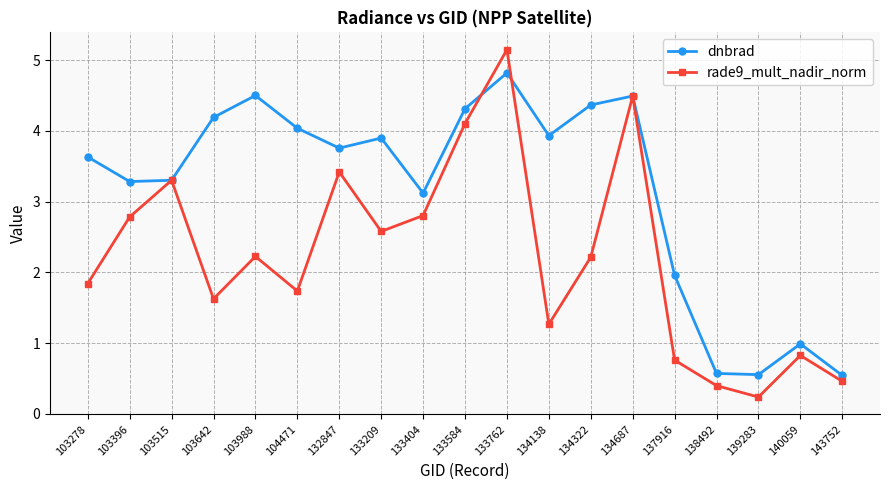

Where is rade9_mult_nadir_norm nearest to the value 2?

103278